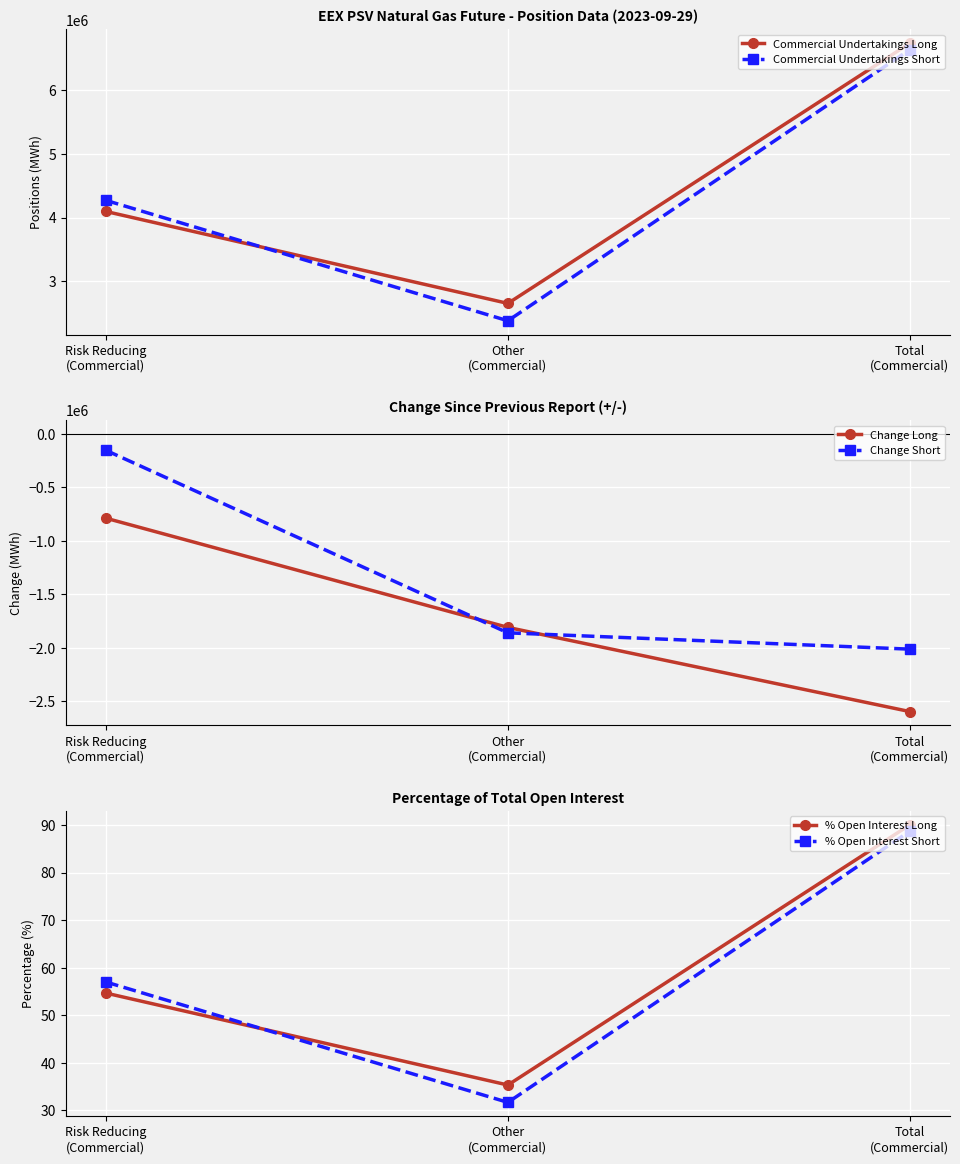

The Commercial Undertakings Short series shows 1032987.7 at Risk Reducing
(Commercial). True or false?

False